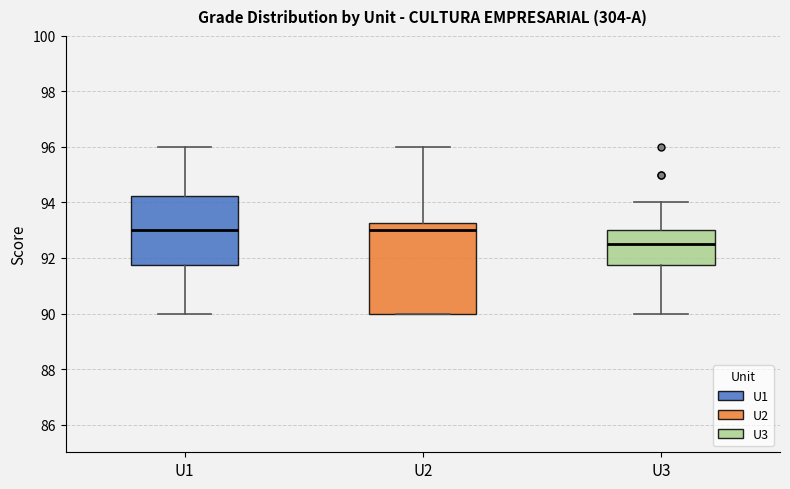

Which box has the lowest median line?

U3